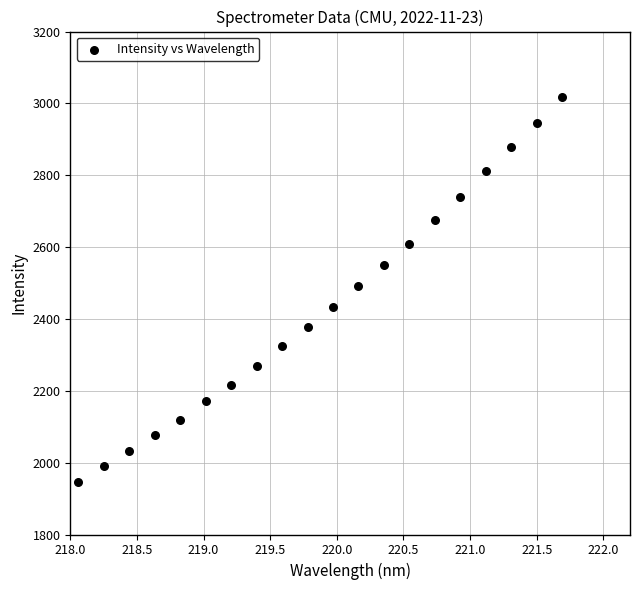

What is the range of X values (max minus min)?

3.6